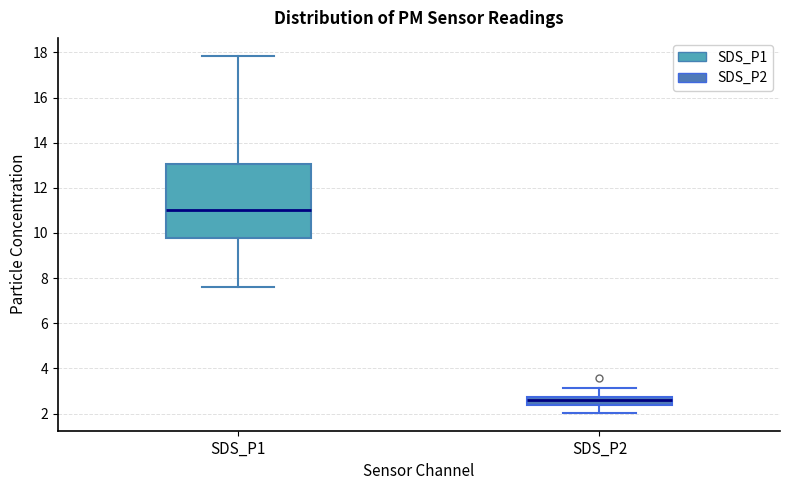

Comparing the boxes themselves (not the whiskers), which one is the tallest?

SDS_P1